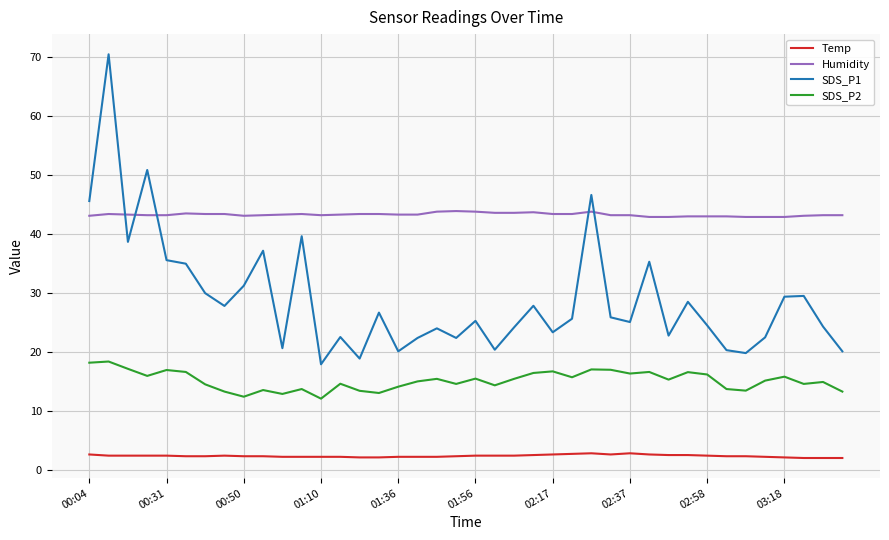

Which series ends up on top after the final intersection of SDS_P1 and Humidity?

Humidity